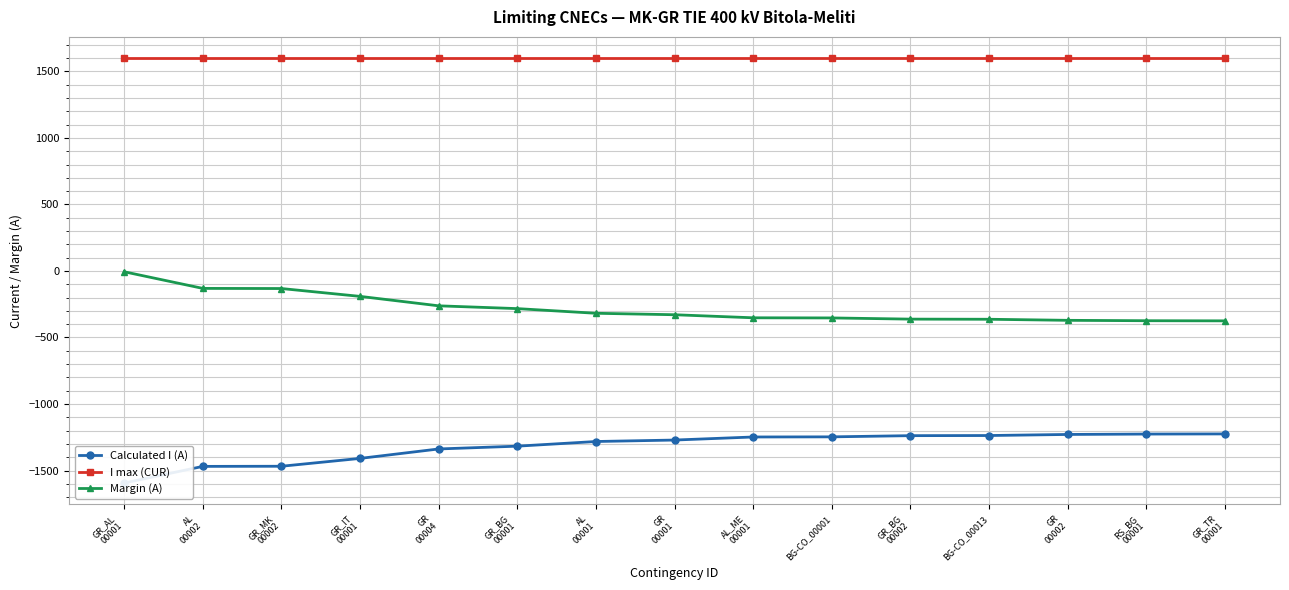

The value of I max (CUR) at GR_AL
00001 is 2088. True or false?

False